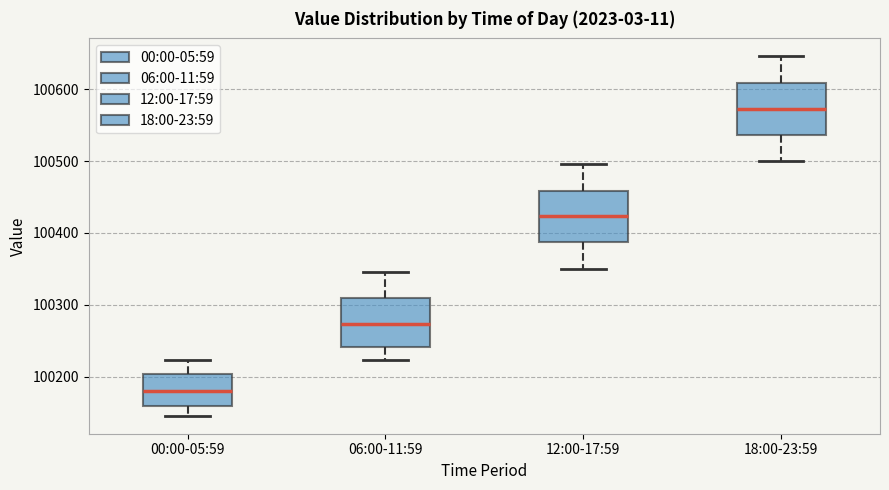

Where does the median line of the box for 12:00-17:59 sit on the y-axis? The values are not printed on the chart, so give them approximately, as read against the axis.

100420